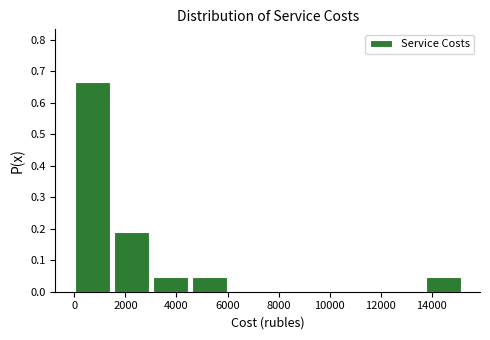

Reading left to right, list every bar in this chart as the range it spans on the x-axis followed by its height. Neither the bar edges nor the heights are printed on the chart, so give them approximately, as read against the axes.

0 to 1600: 0.67
1600 to 3000: 0.19
3000 to 4600: 0.05
4600 to 6200: 0.05
6200 to 7600: 0
7600 to 9200: 0
9200 to 10800: 0
10800 to 12200: 0
12200 to 13800: 0
13800 to 15200: 0.05